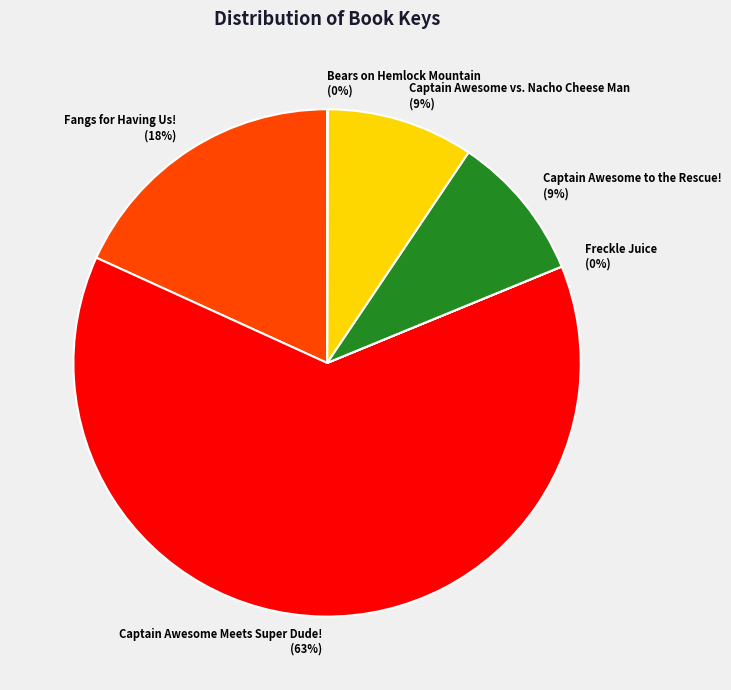

To the nearest percent, what percentage of the pie is Fangs for Having Us!?

18%